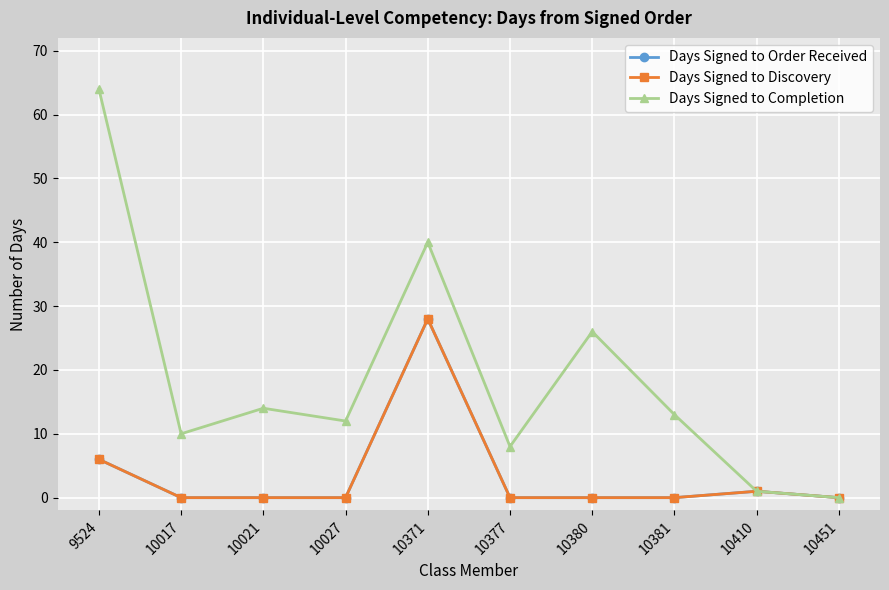

Does the chart have visible grid lines?

Yes